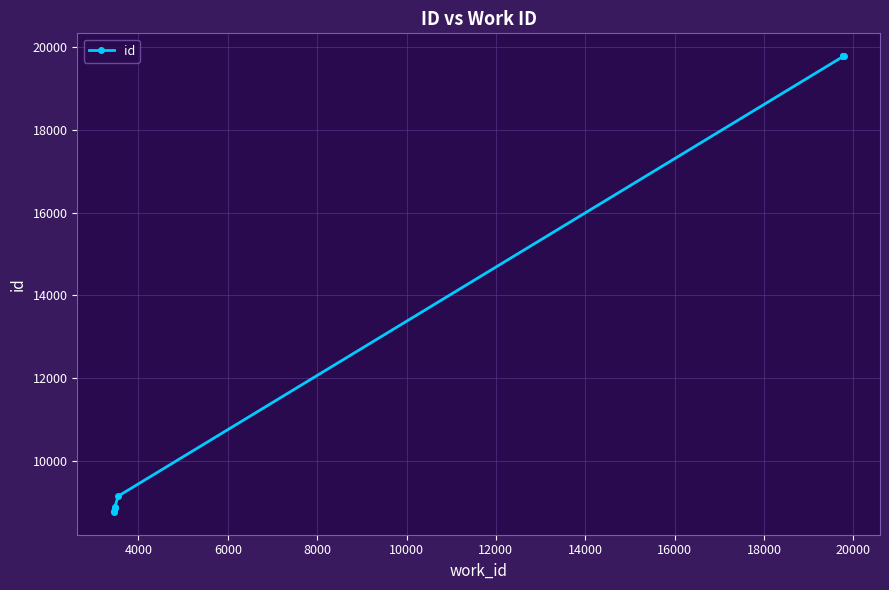

What is the sum of all values?

143368